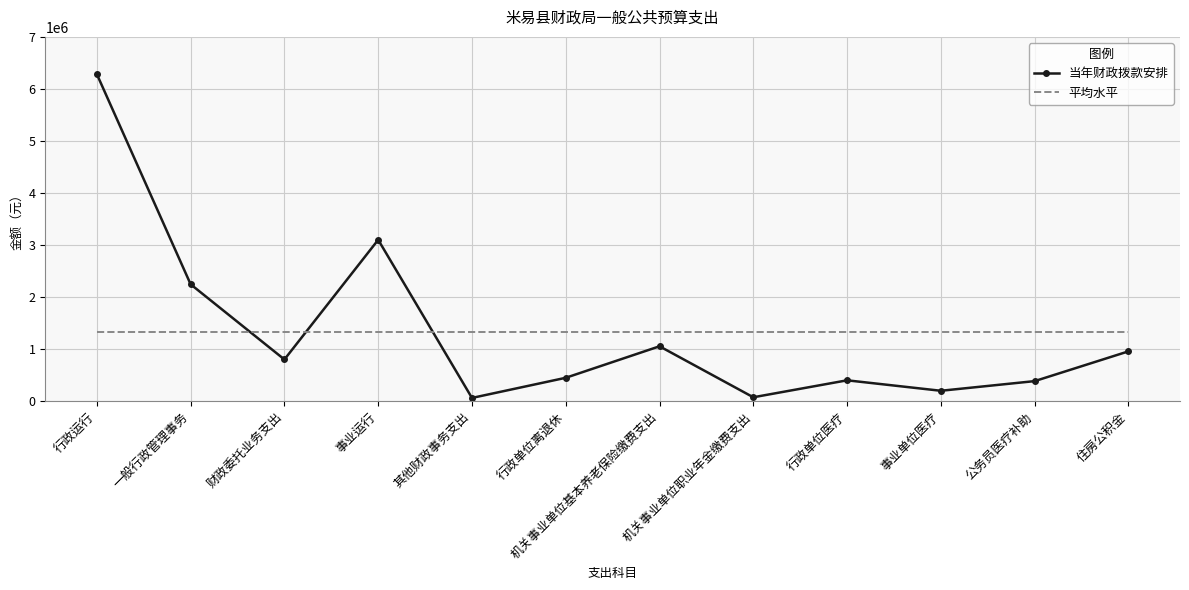

What is the average value of the 平均水平 series?

1333626.7